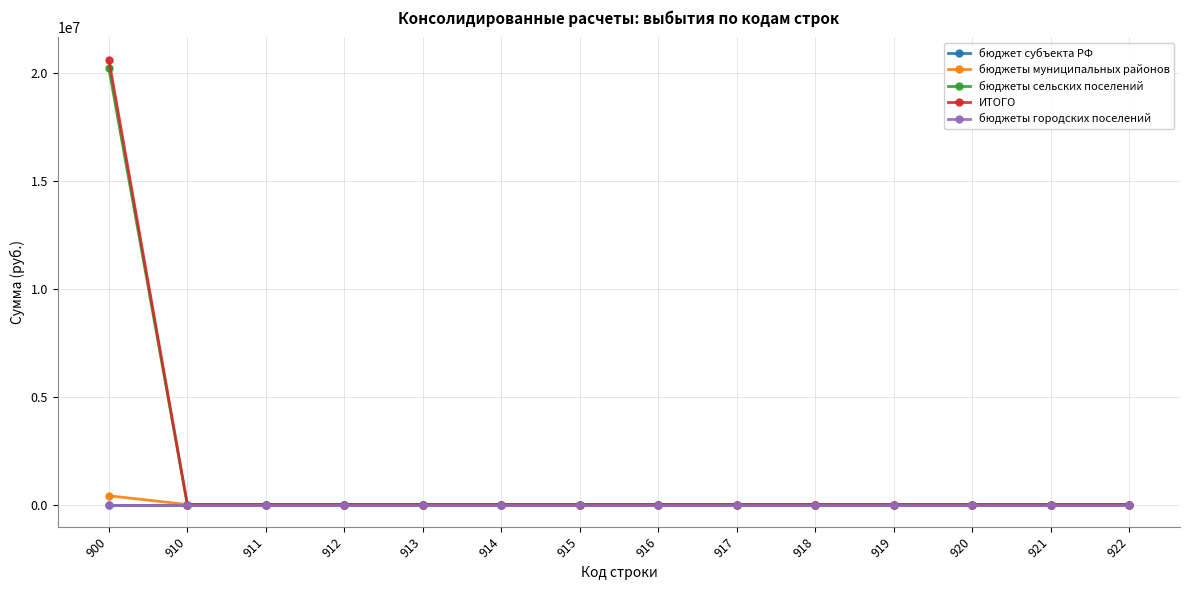

Does the chart have visible grid lines?

Yes